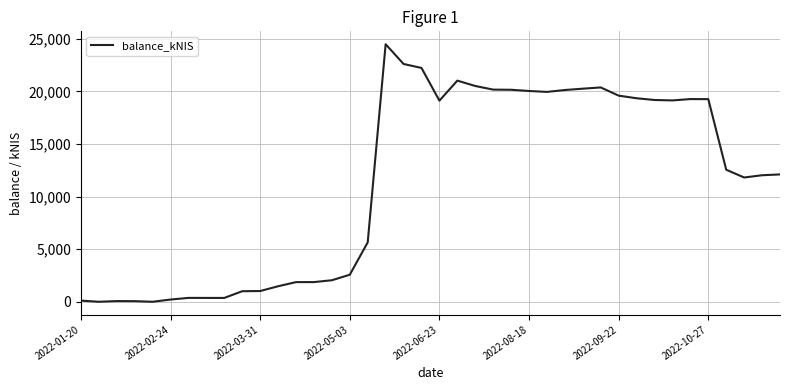

What is the greatest value displayed?

24496.4